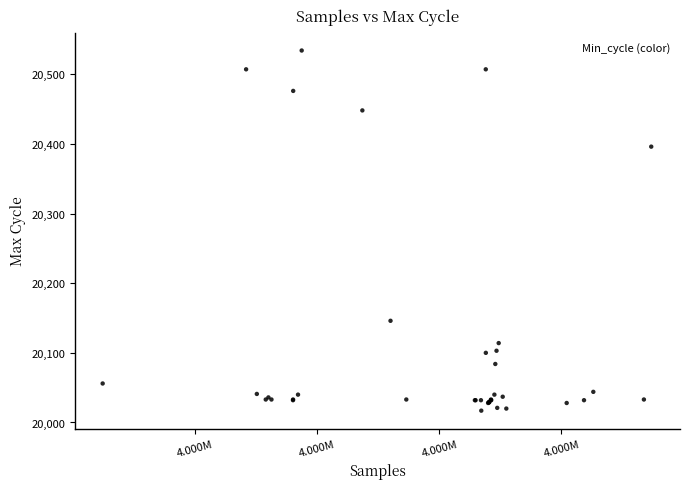

What Y value in the scatter plot is closest to 20275?

20396